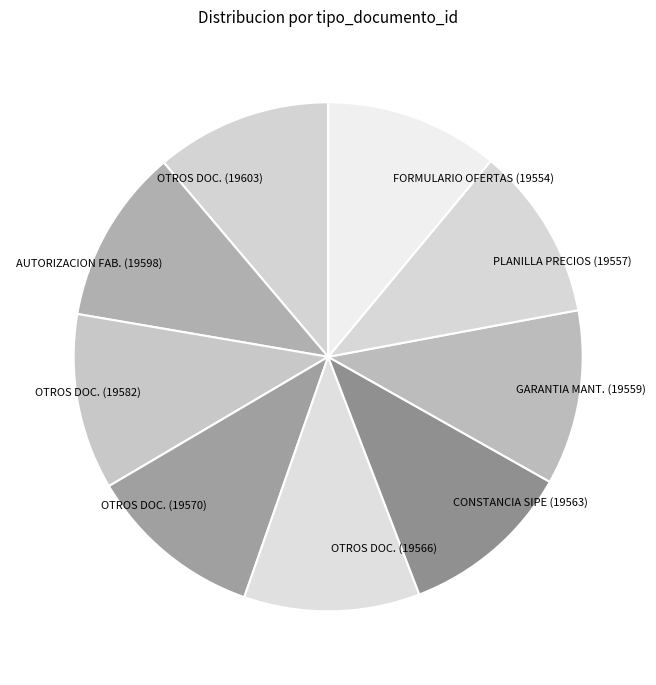

Does OTROS DOC. (19603) account for over 50% of the chart?

No